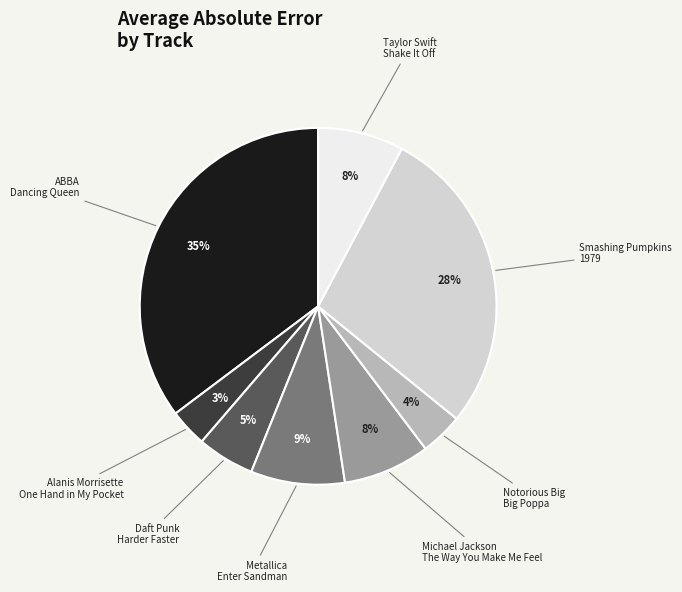

Is there a majority slice in this chart?

No